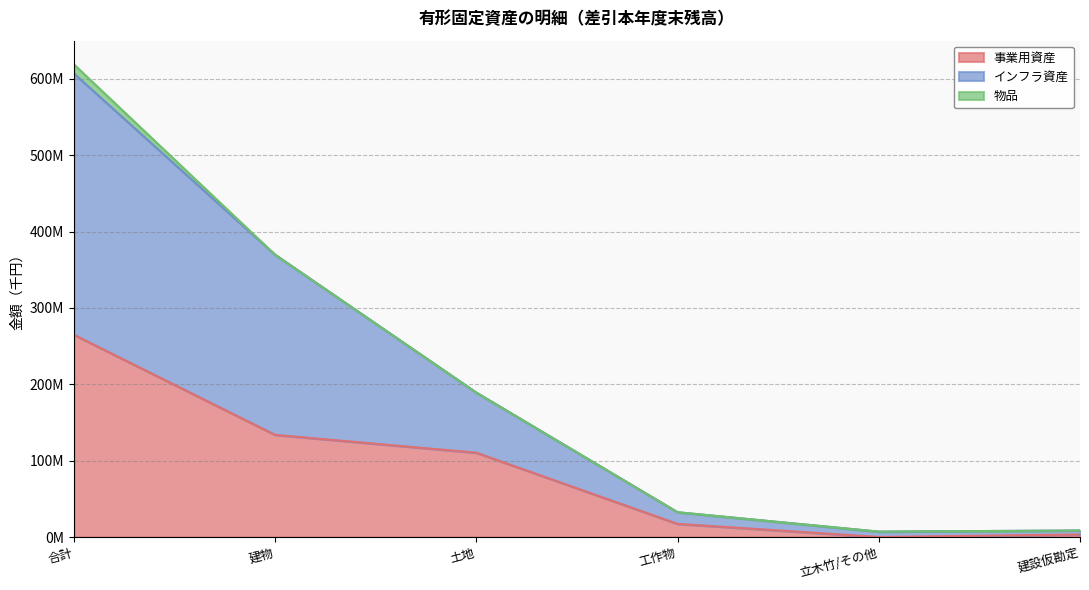

In 事業用資産, how many points are lower than both neighbors (excluding endpoints)?

1